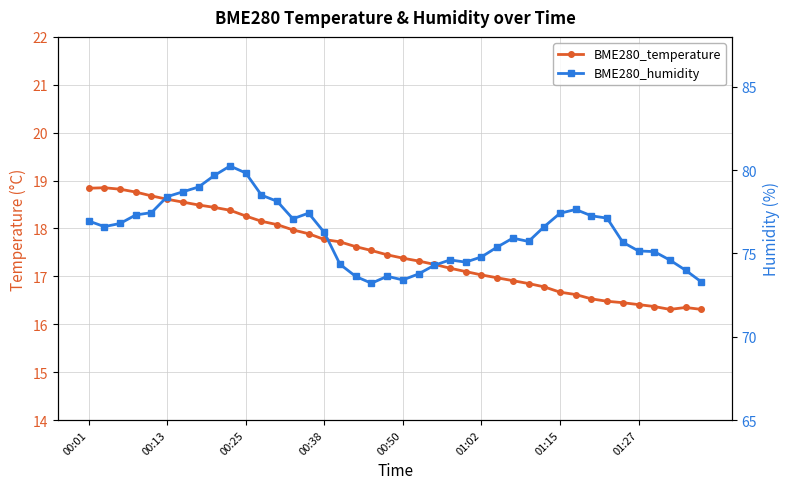

What value does the BME280_temperature series have at 31?

16.6